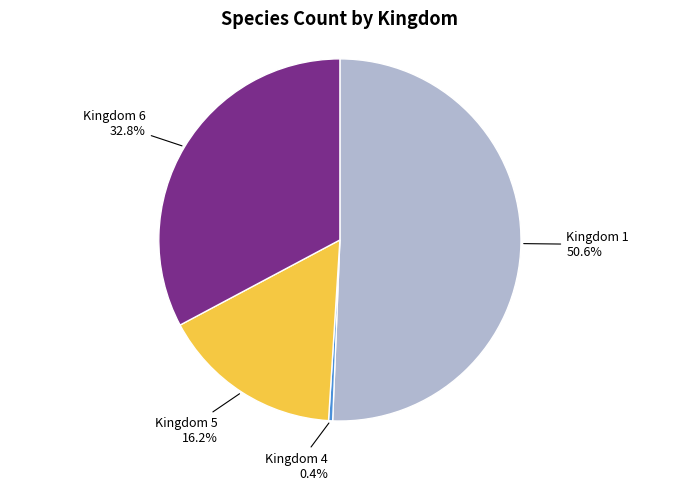

What is the ratio of the value at Kingdom 6 to the value at Kingdom 4?

90.0